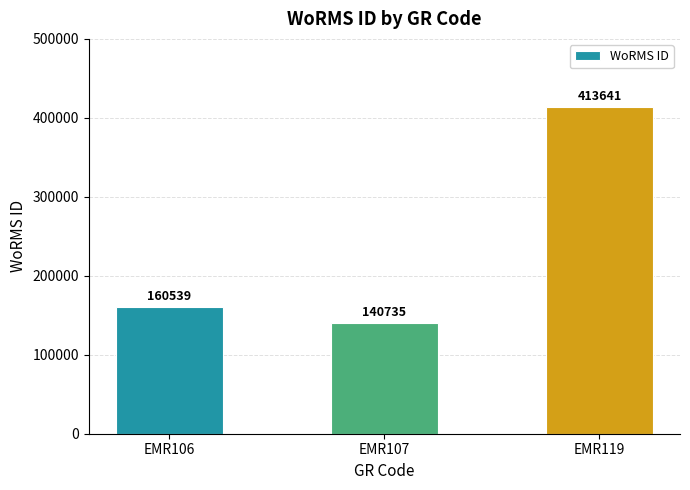

List the labels in order of value, largest first.

EMR119, EMR106, EMR107